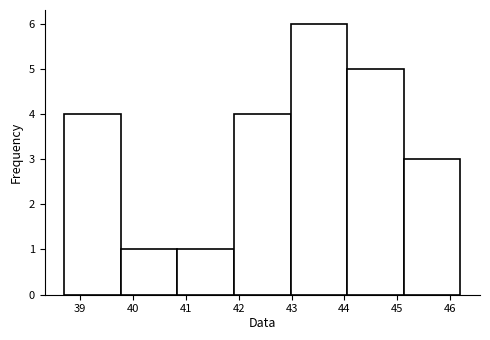

What is the height of the bar covering 45.1 to 46.2 on the x-axis? Neither the bar edges nor the heights are printed on the chart, so give them approximately, as read against the axes.

3